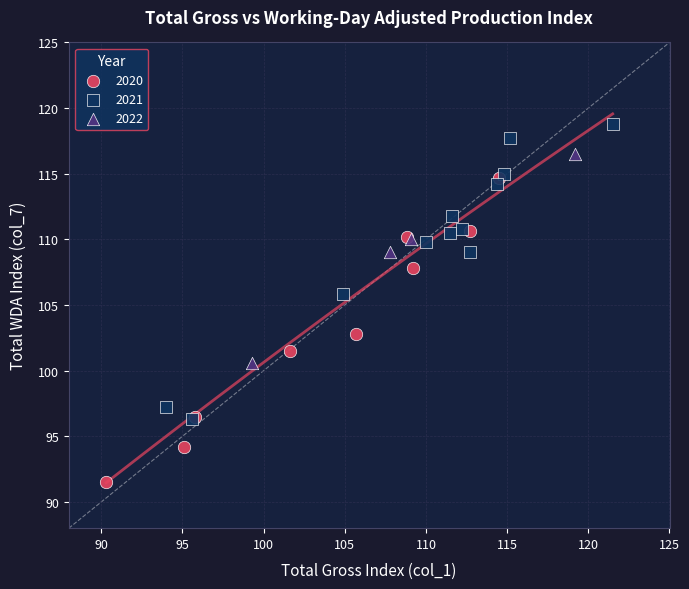

Which series has the widest spread of Y values?

2020